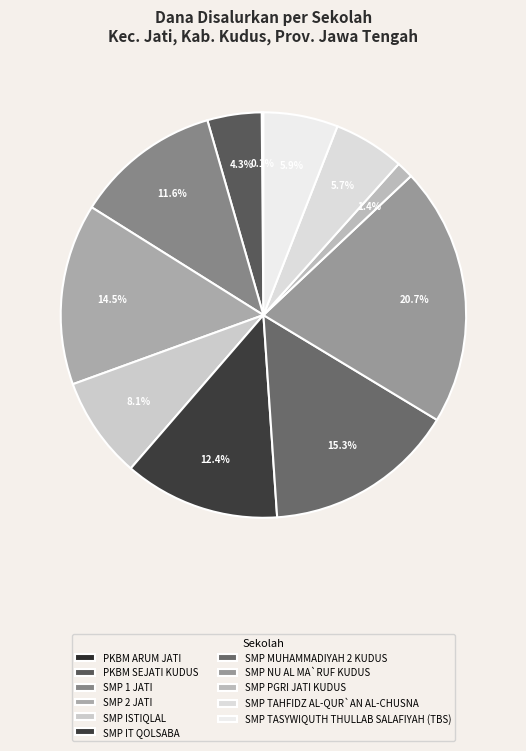

What is the largest slice in the pie chart?

SMP NU AL MA`RUF KUDUS